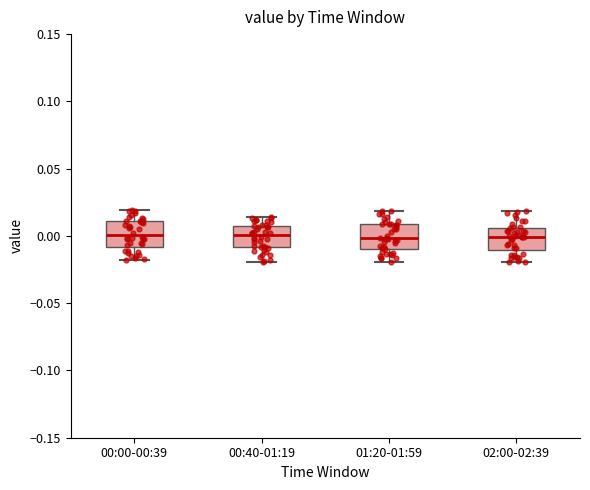

Reading left to right, transcribe this box plot: for each box, give where its median line is, the range the box spans, and where its two whiskers end, as read against the y-axis. The values are not printed on the chart, so give them approximately, as read against the axis.

00:00-00:39: median 0.000, box -0.010 to 0.010, whiskers -0.020 to 0.020
00:40-01:19: median 0.000, box -0.010 to 0.005, whiskers -0.020 to 0.015
01:20-01:59: median 0.000, box -0.010 to 0.010, whiskers -0.020 to 0.020
02:00-02:39: median 0.000, box -0.010 to 0.005, whiskers -0.020 to 0.020